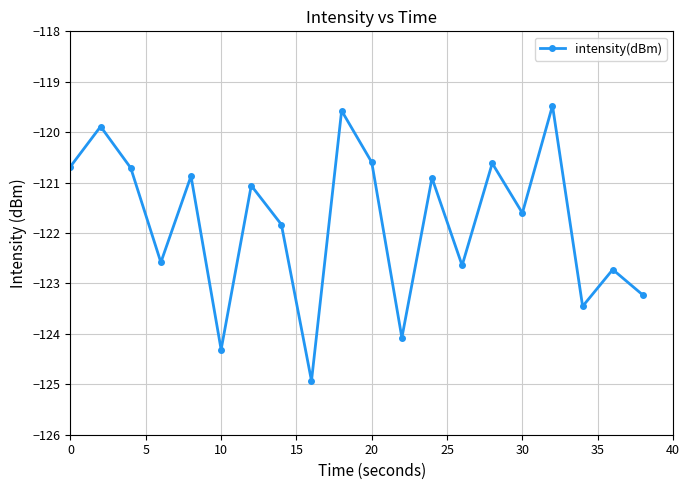

How many points are lower than both their immediate neighbors (excluding endpoints)?

7